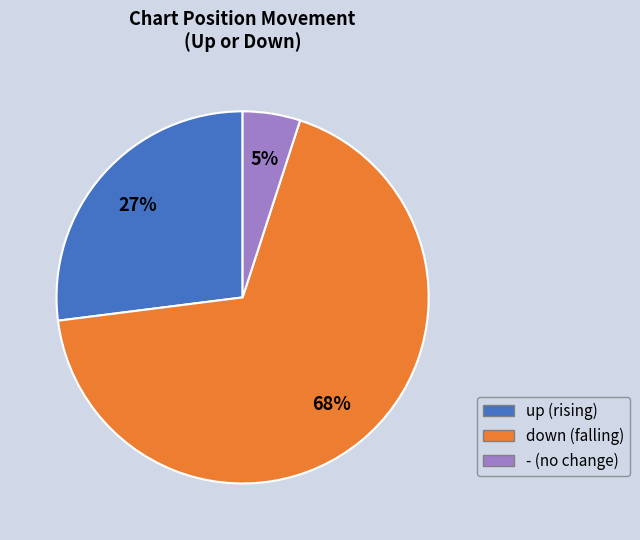

Approximately how many times larger is the value at up compared to -?

5.4